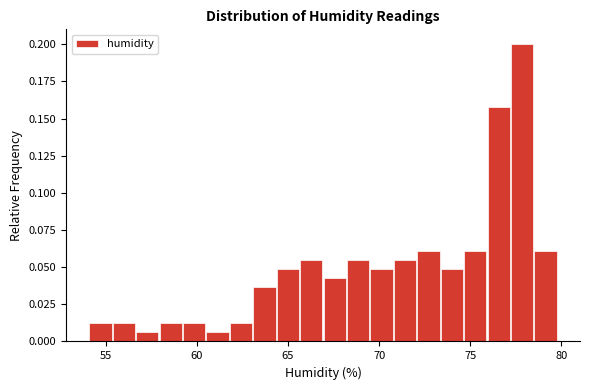

Read against the x-axis, roughly where is the centre of the tallest bar?

78.0